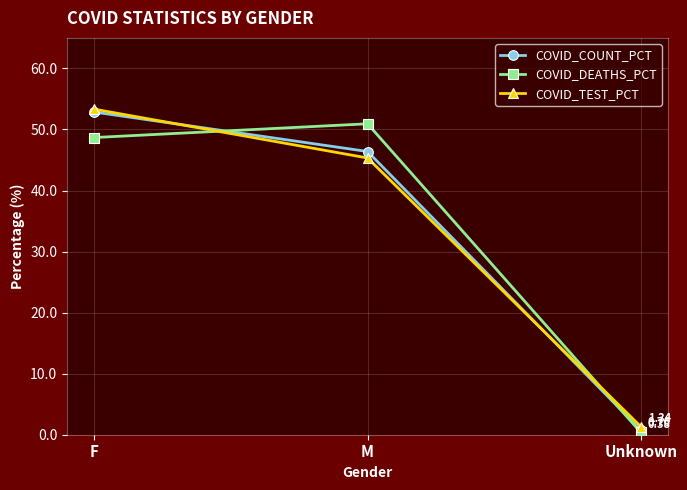

What is the maximum value for COVID_COUNT_PCT?

52.9